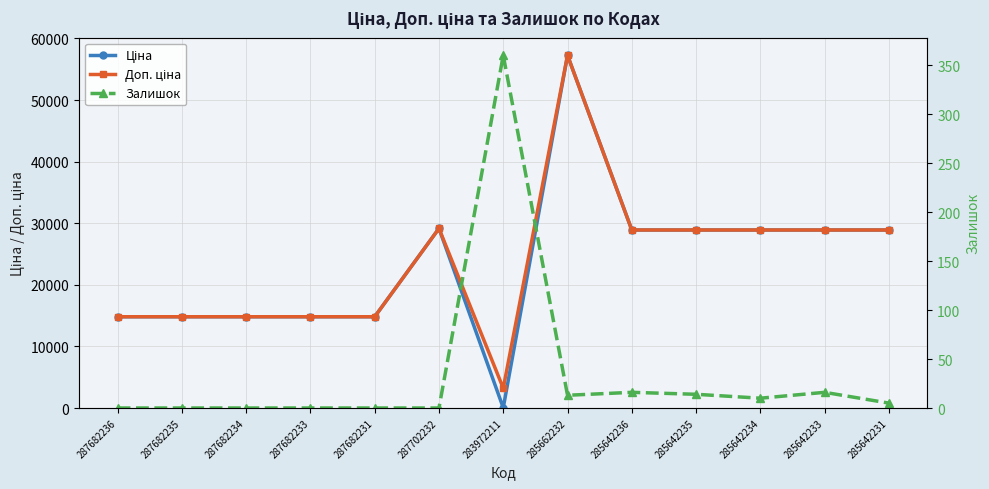

Where does the Доп. ціна series first go above 28901?

287702232